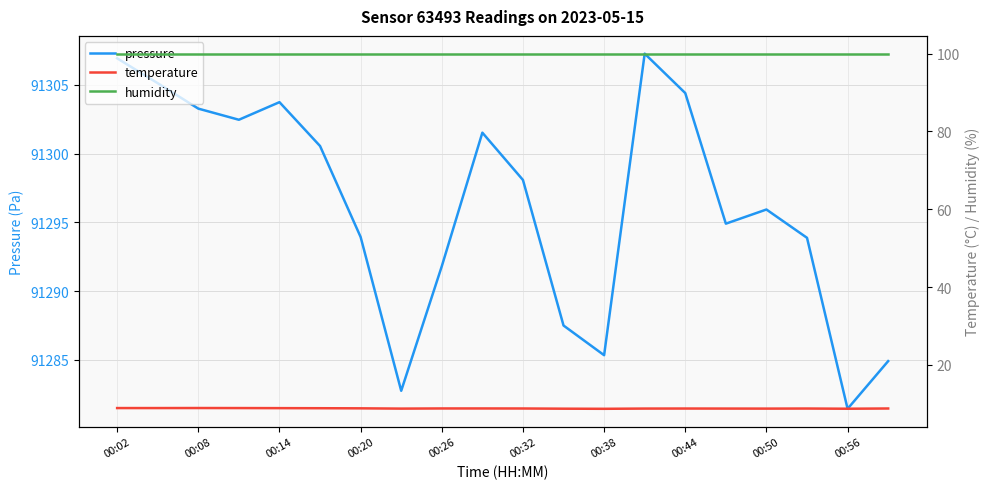

What is the lowest value of the pressure series?

91281.4